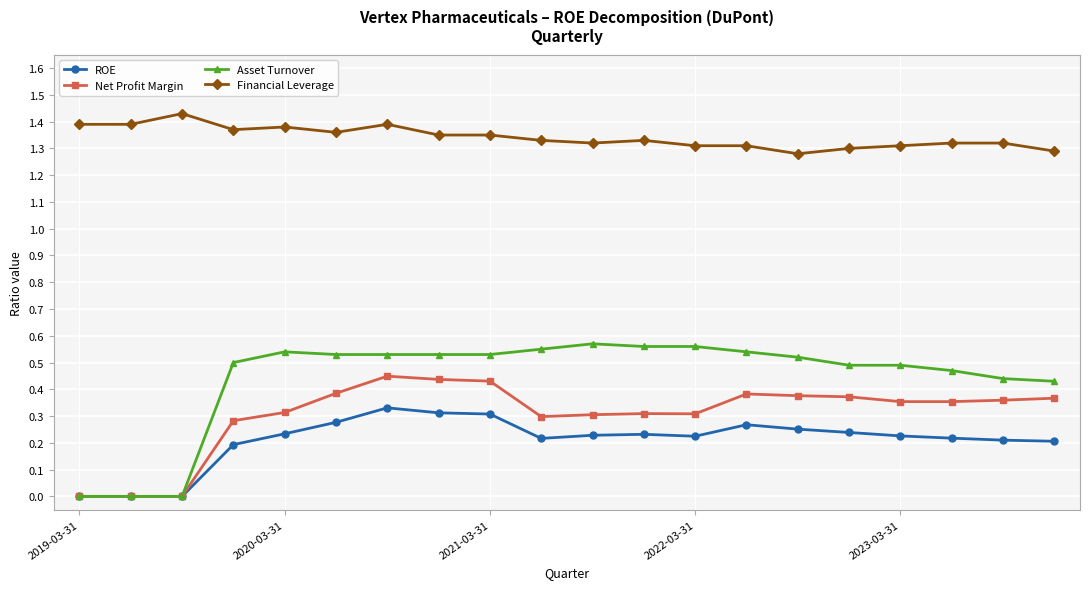

Rank the series by their maximum value, from lowest to highest.

ROE, Net Profit Margin, Asset Turnover, Financial Leverage